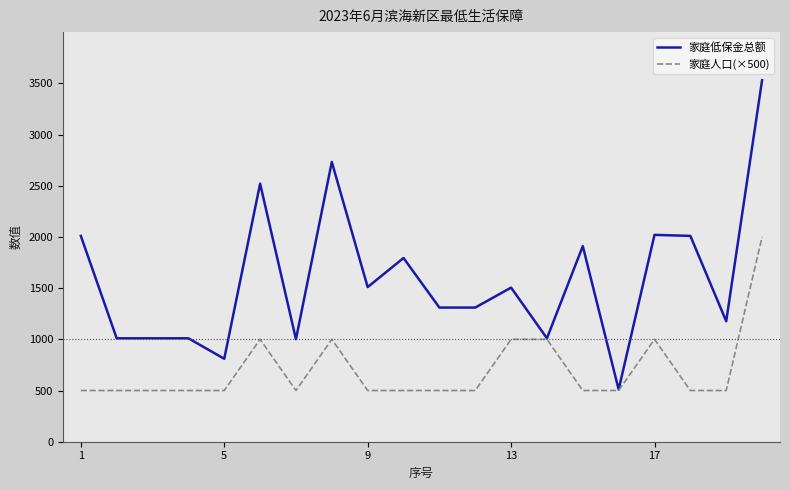

Which series has the largest range (max minus min)?

家庭低保金总额